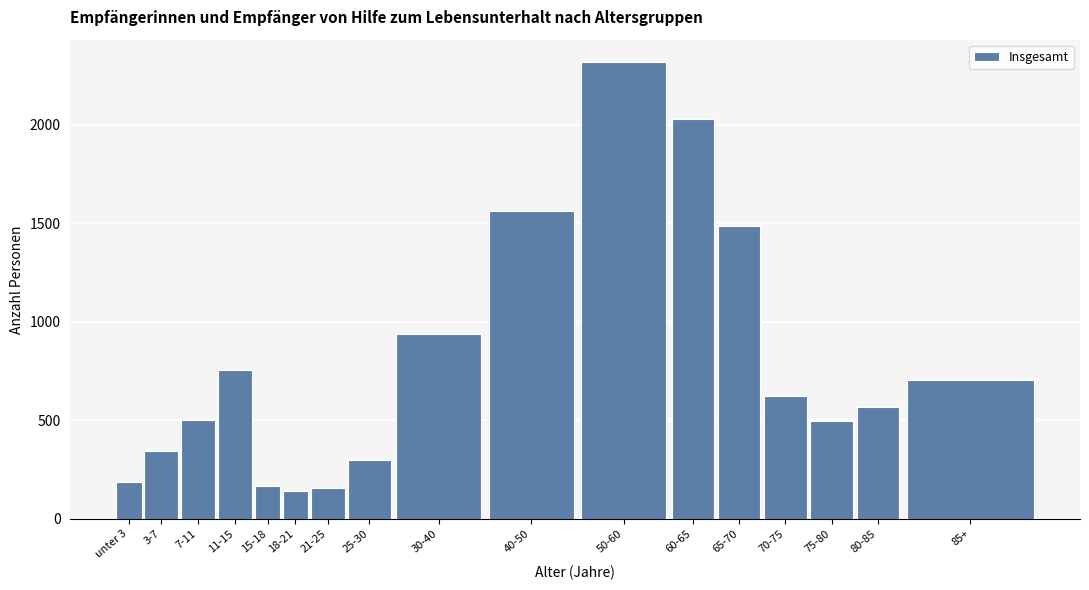

The value at 80-85 is 570. True or false?

True